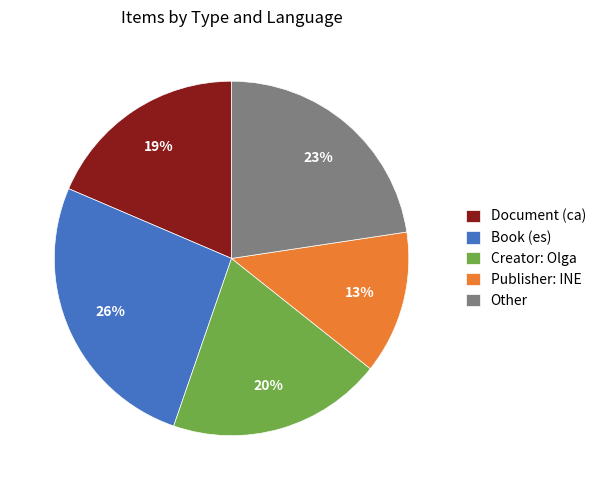

To the nearest percent, what is the average slice percentage?

20%